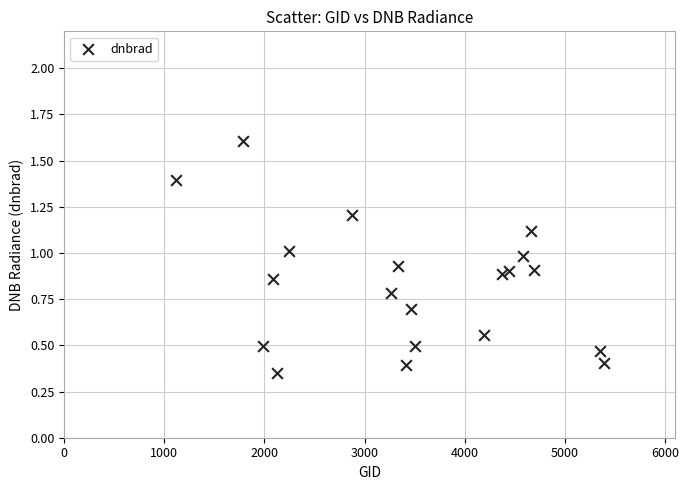

What is the range of X values (max minus min)?

4275.0